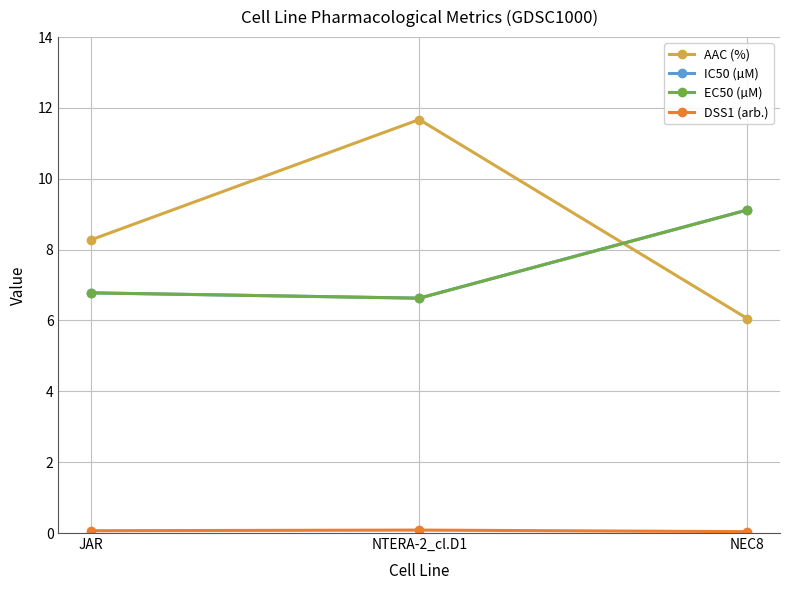

Is the value of IC50 (µM) at NEC8 greater than the value of DSS1 (arb.) at NEC8?

Yes